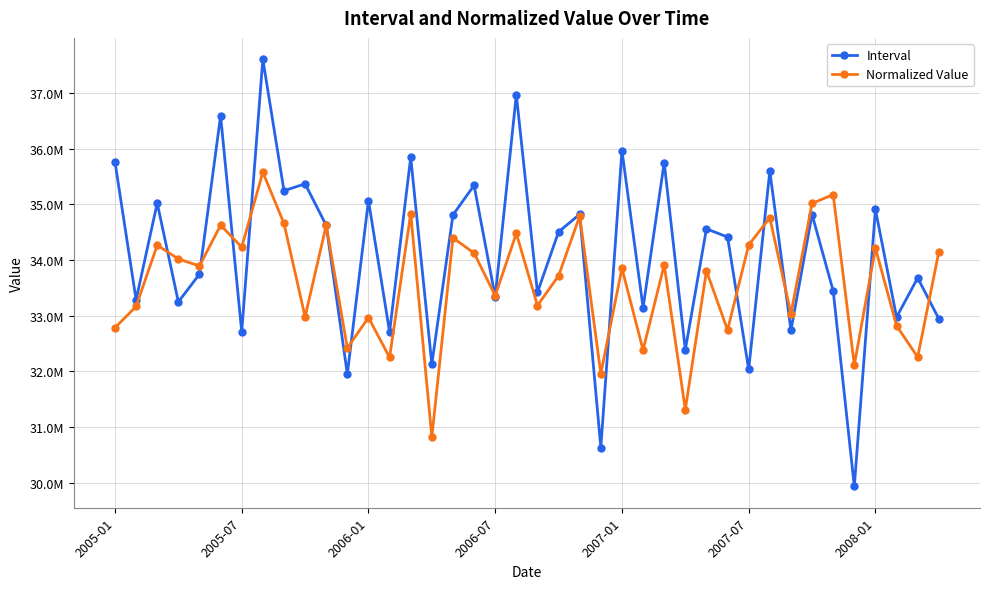

Does the chart display data point markers on the line(s)?

Yes